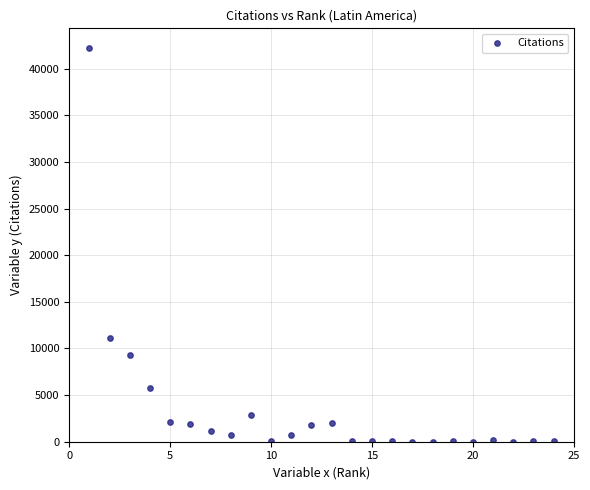

What is the range of X values (max minus min)?

23